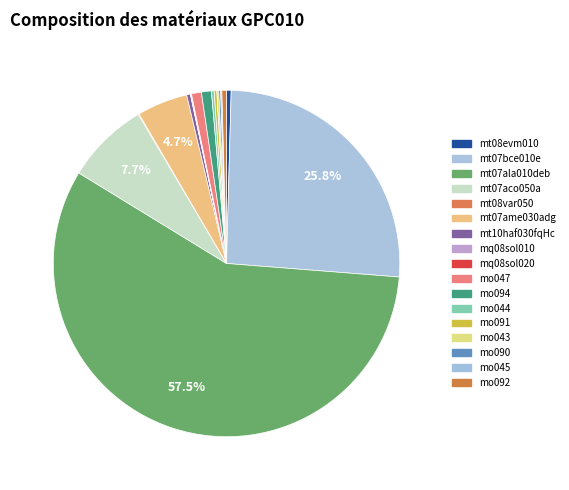

The mo091 slice represents 0% of the pie. True or false?

True